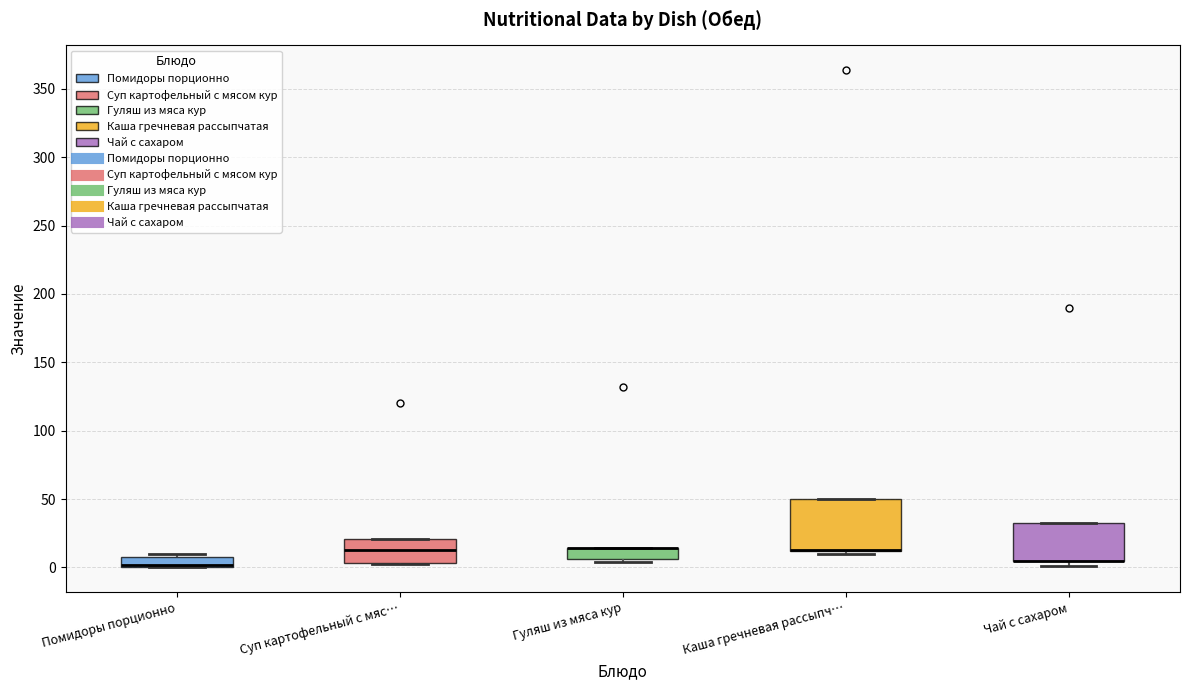

Reading left to right, transcribe this box plot: for each box, give where its median line is, the range the box spans, and where its two whiskers end, as read against the y-axis. The values are not printed on the chart, so give them approximately, as read against the axis.

Помидоры порционно: median 0 (just above the box's lower edge), box 0 to 10, whiskers 0 to 10 (just above the box's upper edge)
Суп картофельный с мяс…: median 15, box 5 to 20, whiskers 5 to 20
Гуляш из мяса кур: median 15 (drawn on the box's upper edge), box 5 to 15, whiskers 5 (just below the box's lower edge) to 15
Каша гречневая рассыпч…: median 15 (drawn on the box's lower edge), box 10 to 50, whiskers 10 (just below the box's lower edge) to 50
Чай с сахаром: median 5 (drawn on the box's lower edge), box 5 to 35, whiskers 0 to 35